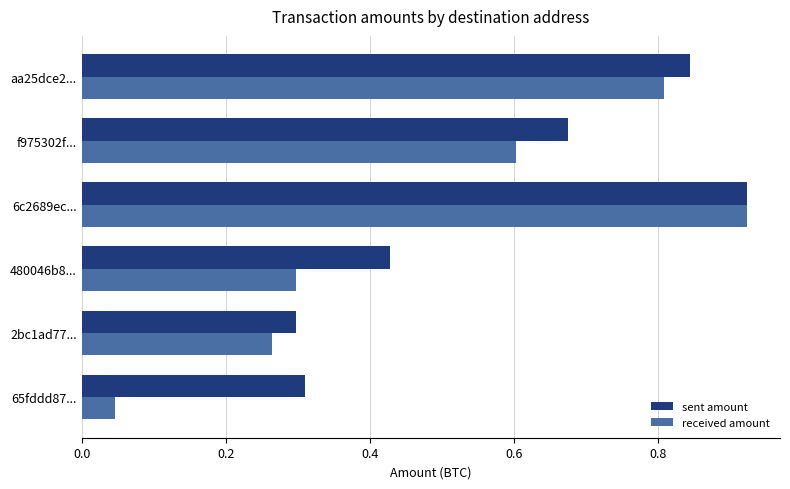

What is the sum of the received amount values at 2bc1ad77... and aa25dce2...?

1.1